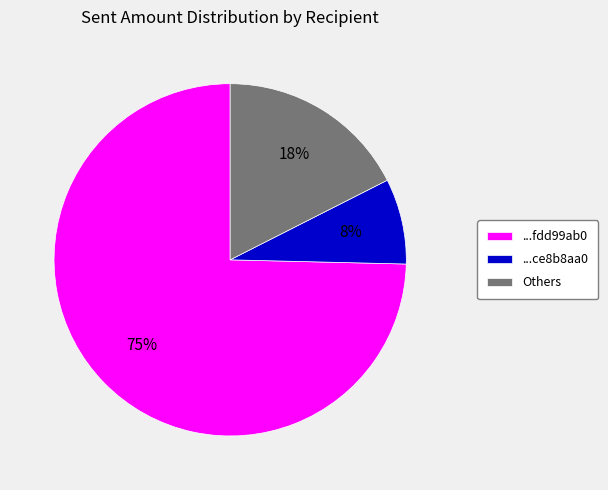

To the nearest percent, what is the average slice percentage?

33%